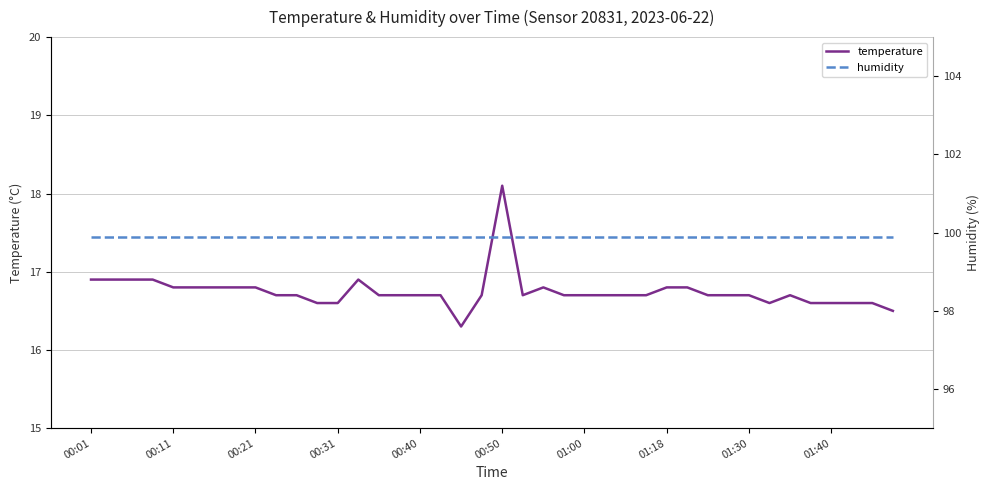

True or false: temperature has a value of 28.4 at 15.

False